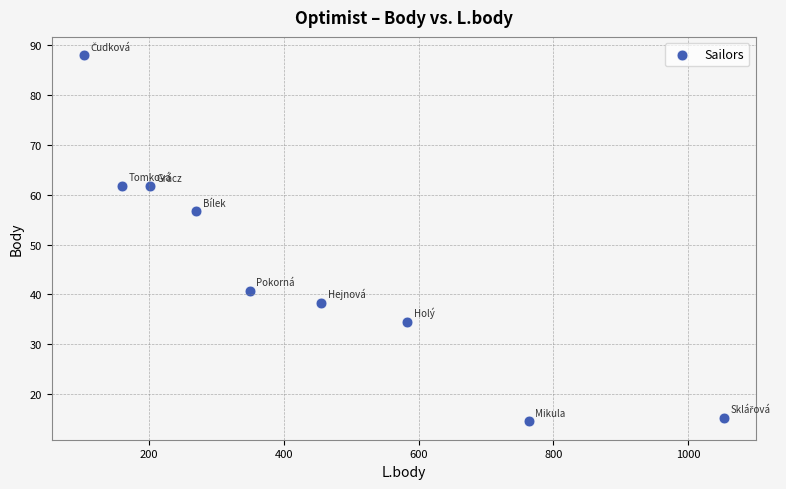

What is the range of X values (max minus min)?

949.5